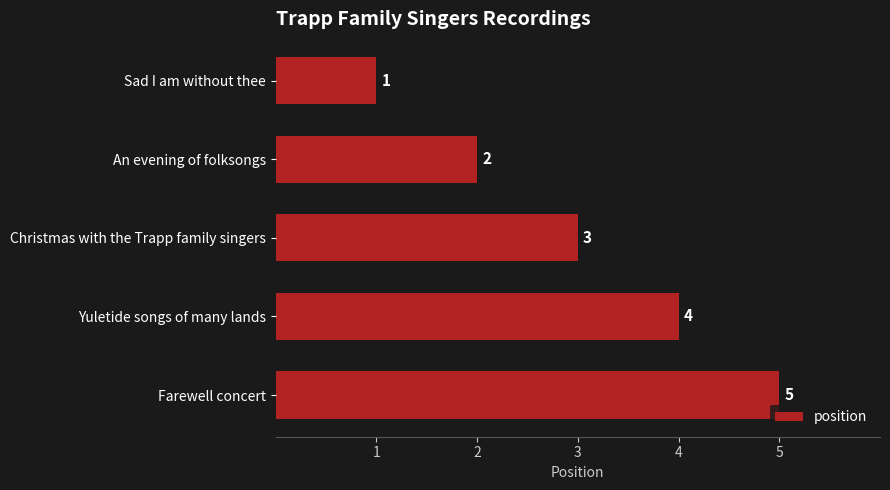

List the labels in order of value, smallest first.

Sad I am without thee, An evening of folksongs, Christmas with the Trapp family singers, Yuletide songs of many lands, Farewell concert